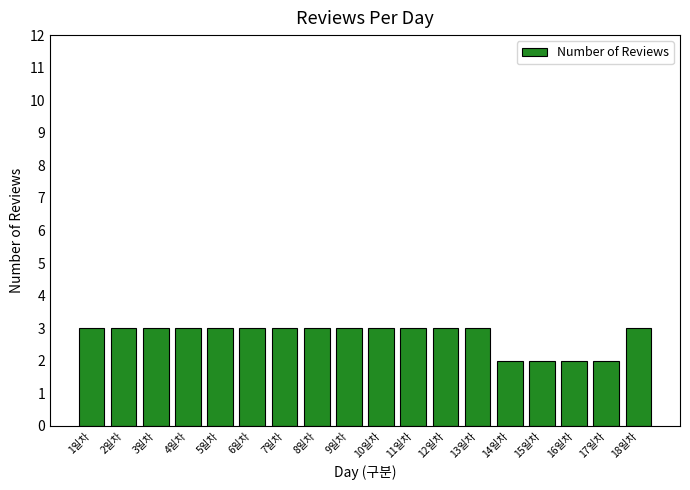

Reading left to right, what are all the values shown in this chart?

1일차=3	2일차=3	3일차=3	4일차=3	5일차=3	6일차=3	7일차=3	8일차=3	9일차=3	10일차=3	11일차=3	12일차=3	13일차=3	14일차=2	15일차=2	16일차=2	17일차=2	18일차=3